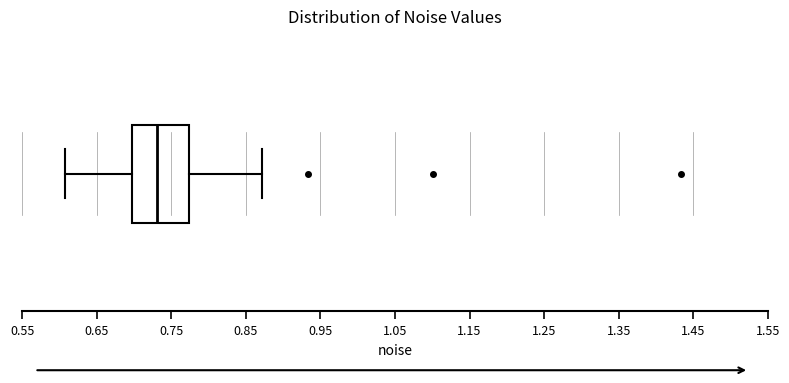

Transcribe this box plot: give where the median line is, the range the box spans, and where the two whiskers end, as read against the x-axis. The values are not printed on the chart, so give them approximately, as read against the axis.

median 0.73, box 0.70 to 0.77, whiskers 0.61 to 0.87